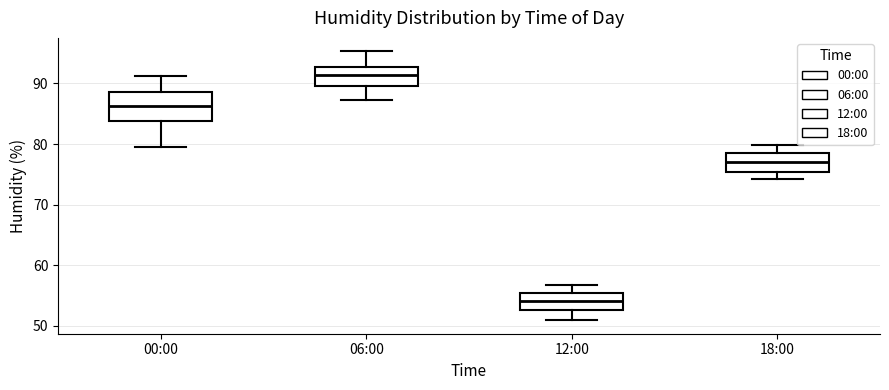

Which box is the tallest, from its lower edge to its upper edge?

00:00